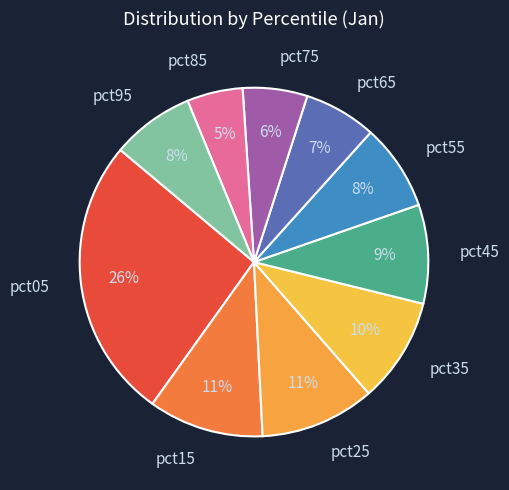

Which category has the smallest portion of the pie?

pct85